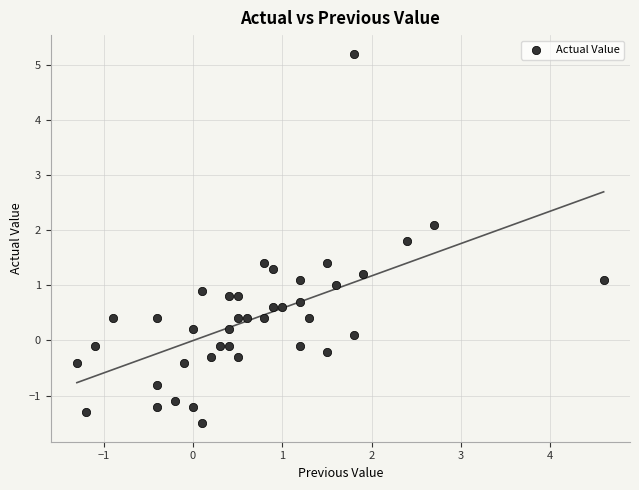

What is the range of X values (max minus min)?

5.9